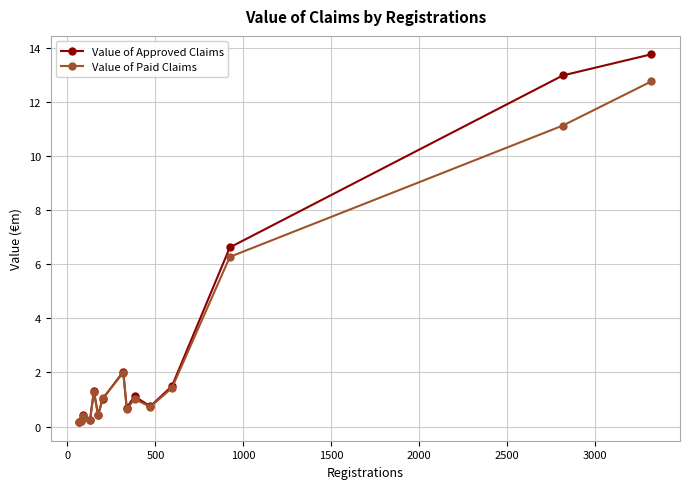

How many lines are shown in the chart?

2